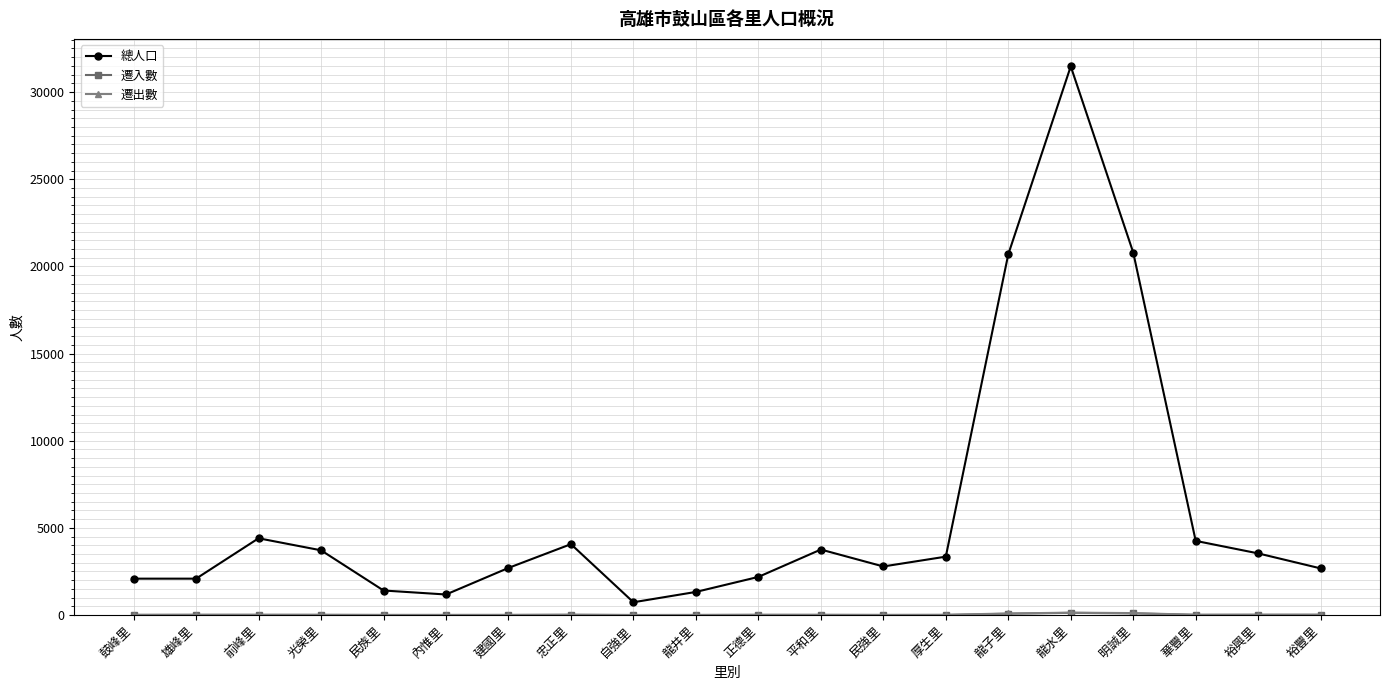

At which label does 總人口 first exceed 3348?

前峰里